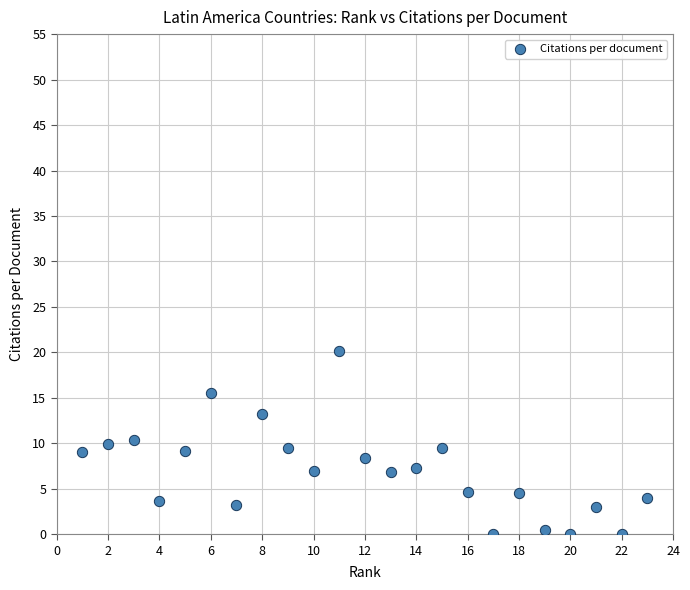

What is the range of Y values (max minus min)?

20.2